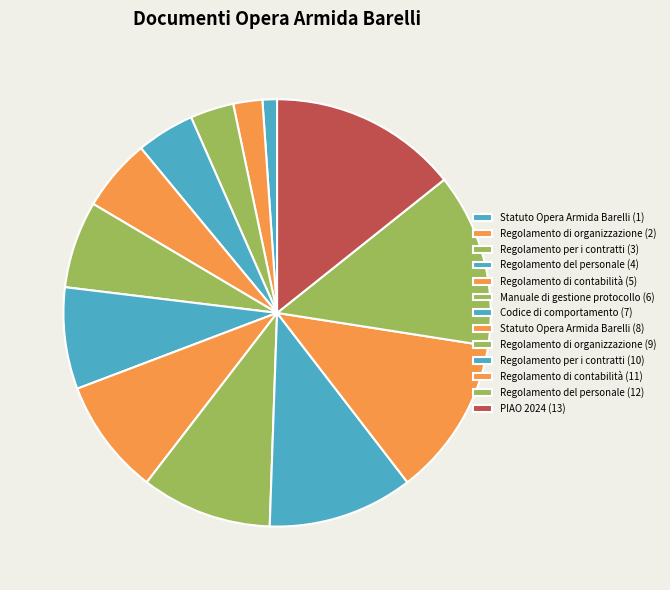

To the nearest percent, what portion does Regolamento di contabilità (11) represent?

12%